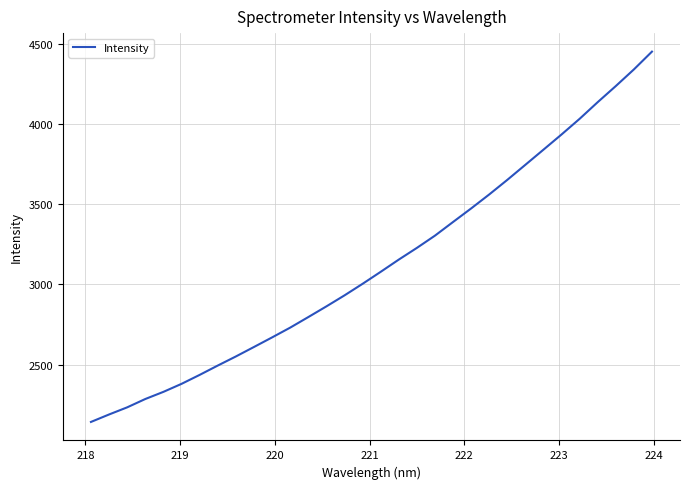

What is the minimum value shown in the chart?

2141.2